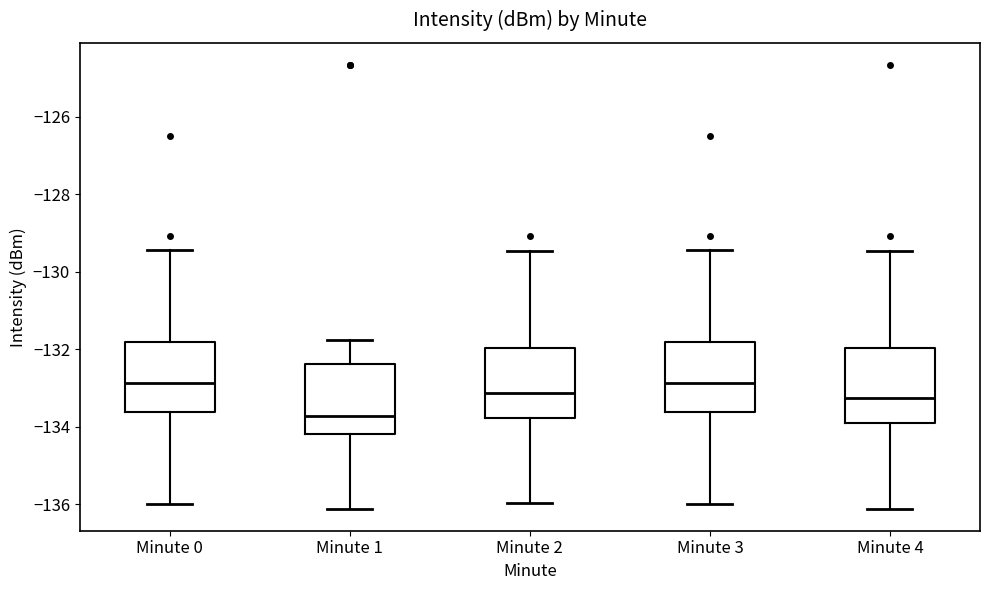

Reading left to right, transcribe this box plot: for each box, give where its median line is, the range the box spans, and where its two whiskers end, as read against the y-axis. The values are not printed on the chart, so give them approximately, as read against the axis.

Minute 0: median -132.8, box -133.6 to -131.8, whiskers -136.0 to -129.4
Minute 1: median -133.8, box -134.2 to -132.4, whiskers -136.2 to -131.8
Minute 2: median -133.2, box -133.8 to -132.0, whiskers -136.0 to -129.4
Minute 3: median -132.8, box -133.6 to -131.8, whiskers -136.0 to -129.4
Minute 4: median -133.2, box -133.8 to -132.0, whiskers -136.2 to -129.4